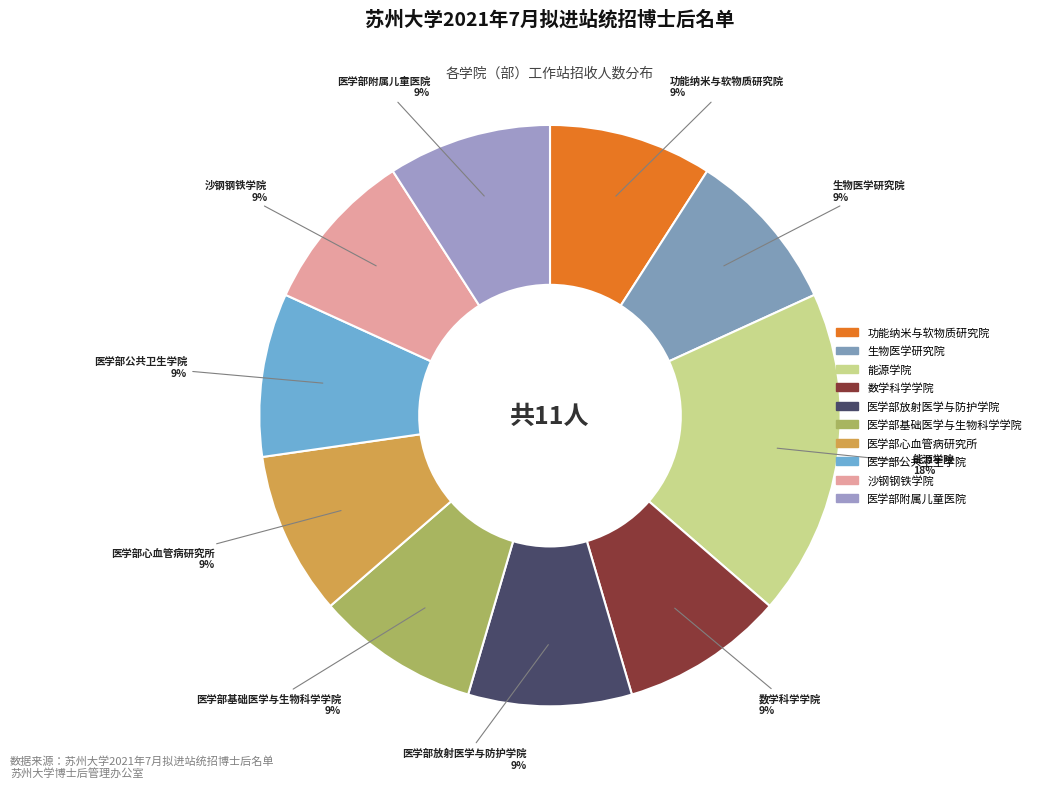

Is 沙钢钢铁学院 the majority of the pie?

No